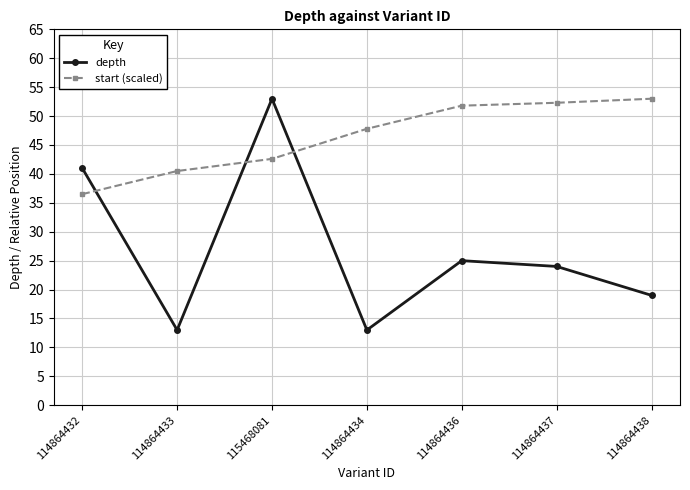

How many data points in start (scaled) are less than 47?

3